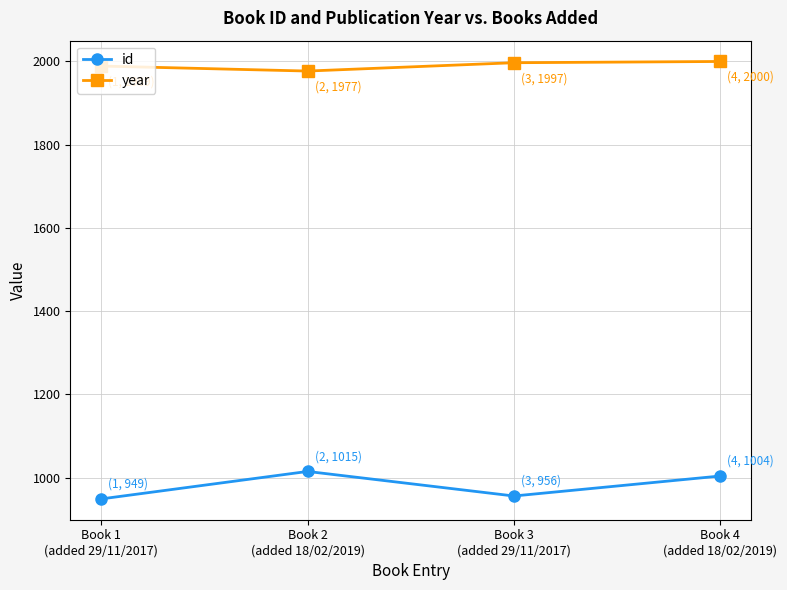

What is the sum of all year values?

7963